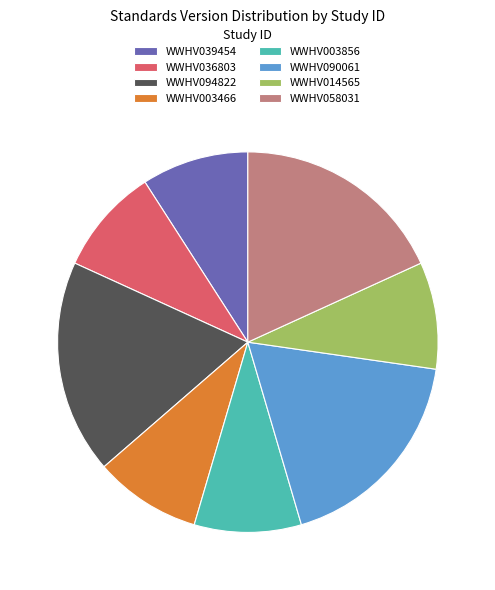

How many slices are in this pie chart?

8